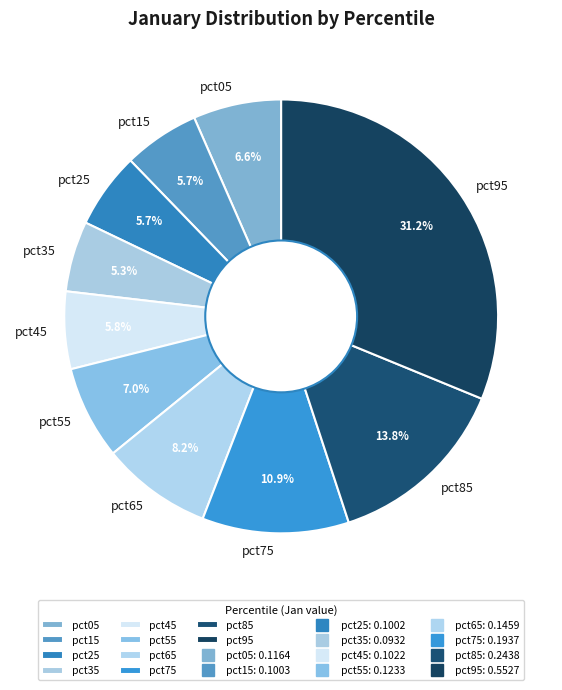

Combined, do pct05 and pct15 account for over 50%?

No